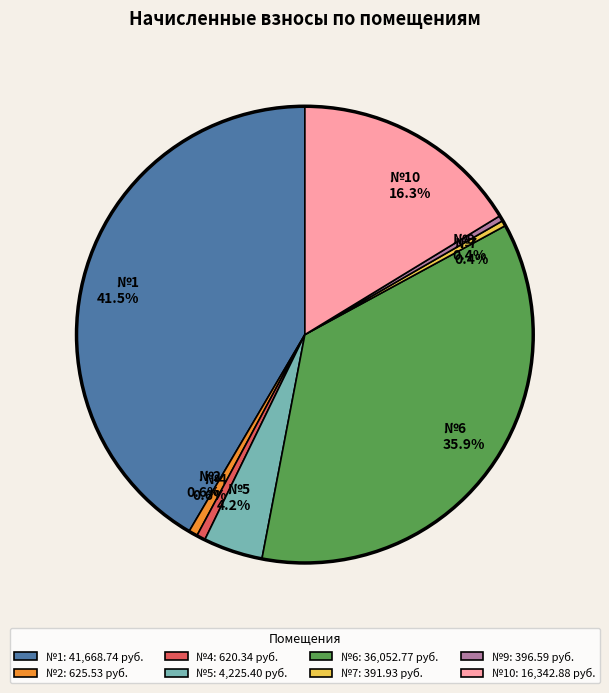

What is the largest slice in the pie chart?

№1: 41,668.74 руб.